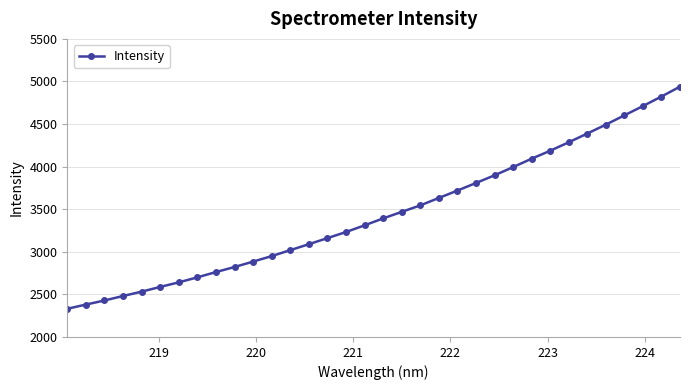

How many data points are above 3392?

17